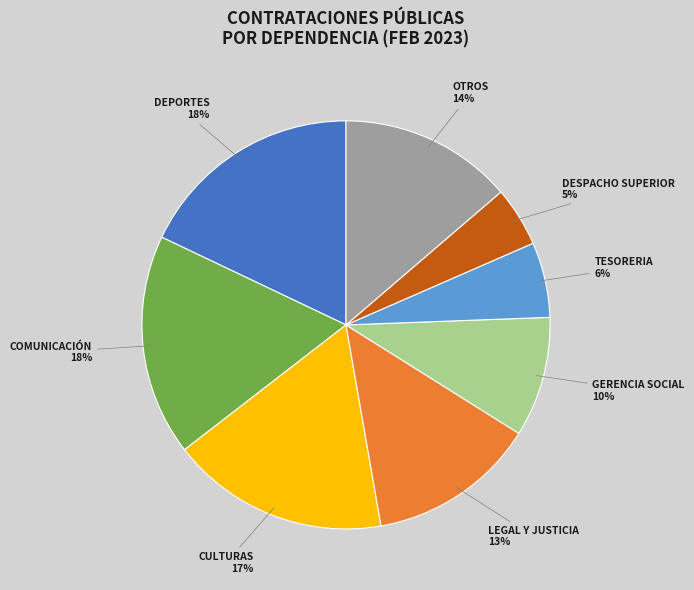

To the nearest percent, what is the difference between the largest and smallest slice percentages?

13%